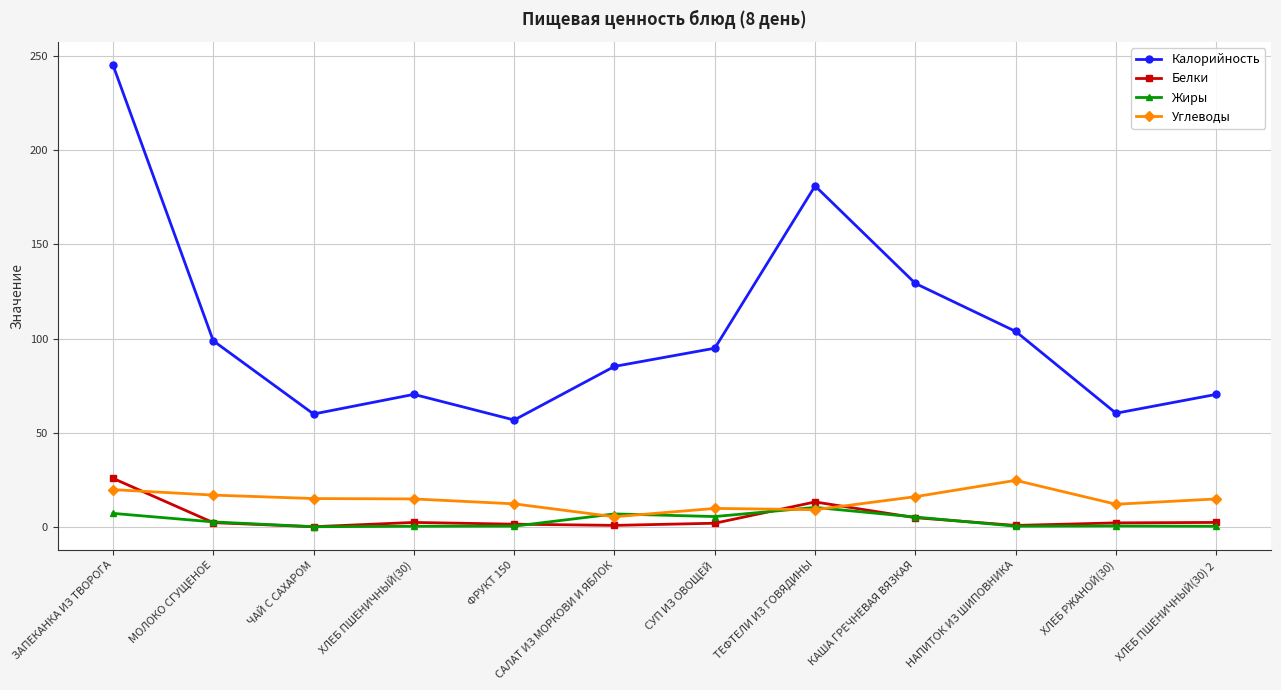

True or false: Белки and Углеводы intersect in this chart.

True